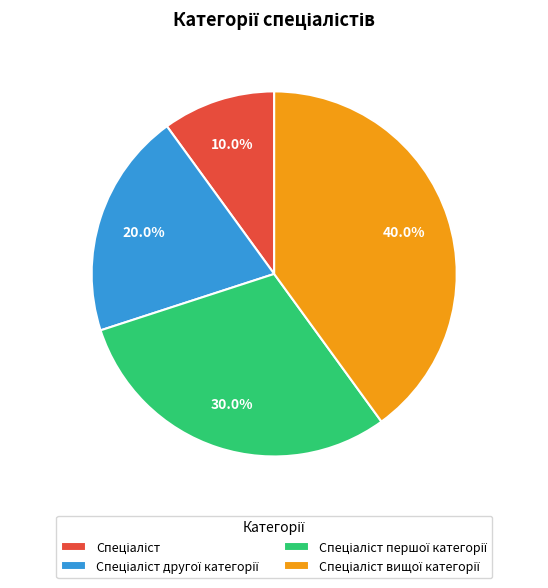

Is there any slice that represents more than half of the pie?

No